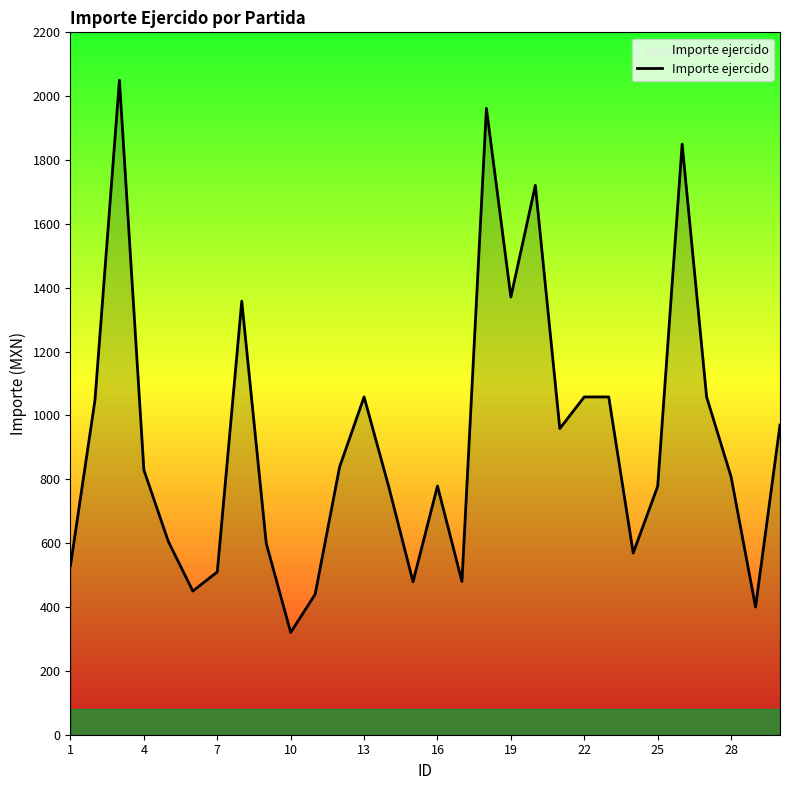

What is the greatest value displayed?

2050.0